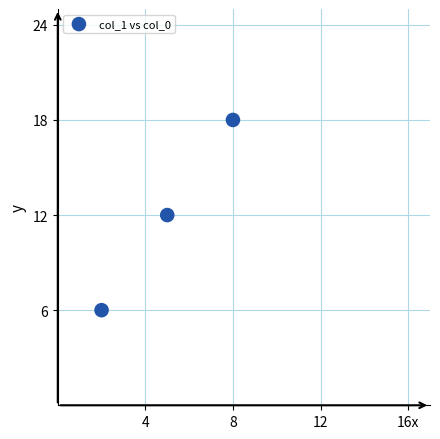

What is the range of Y values (max minus min)?

12